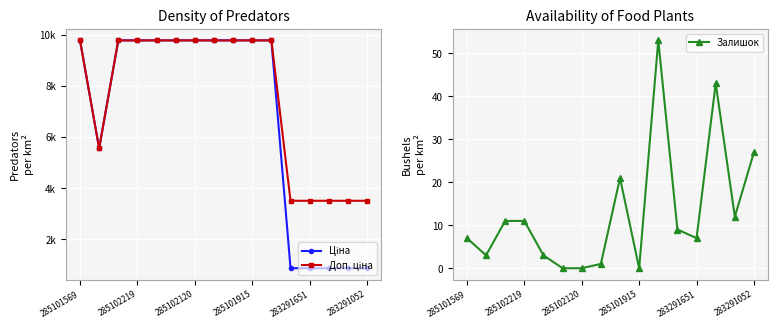

True or false: Залишок has a value of 0 at 285101915.

True